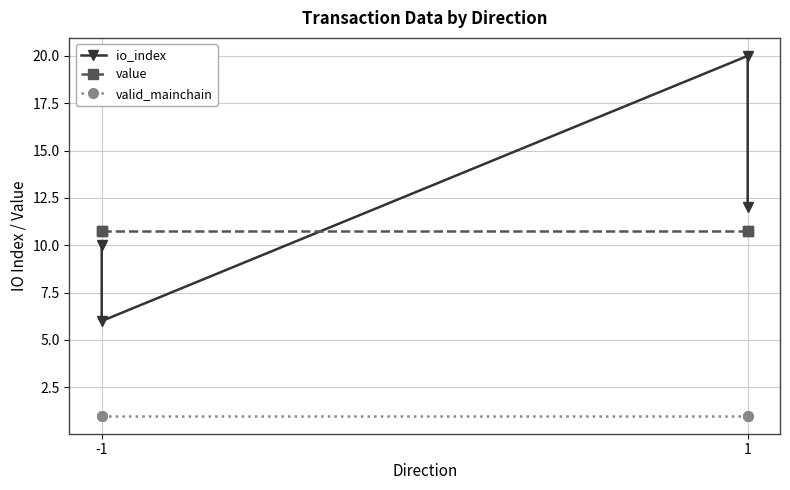

At 1, list the series in order from largest to smallest.

io_index, value, valid_mainchain